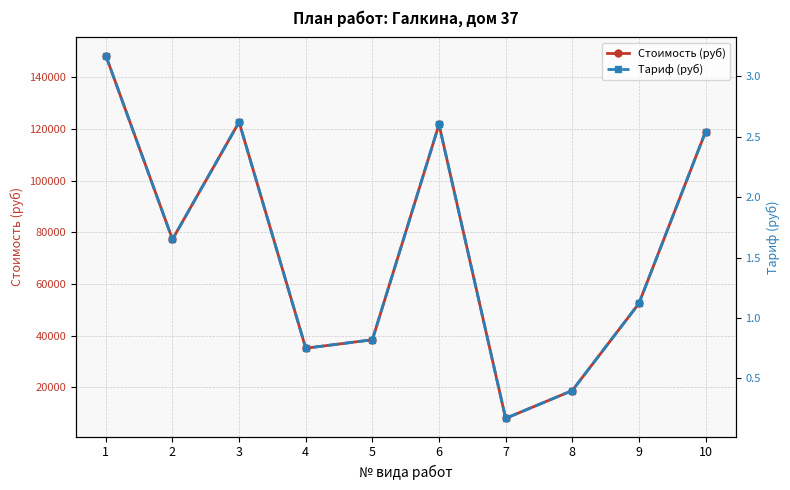

True or false: Стоимость (руб) and Тариф (руб) intersect in this chart.

False